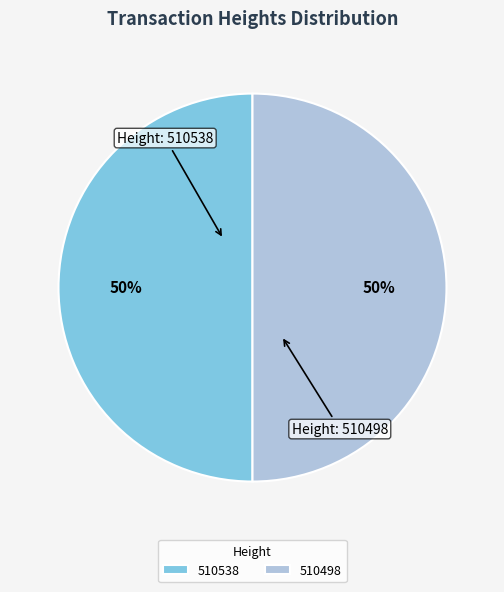

True or false: 510498 accounts for 62% of the total.

False